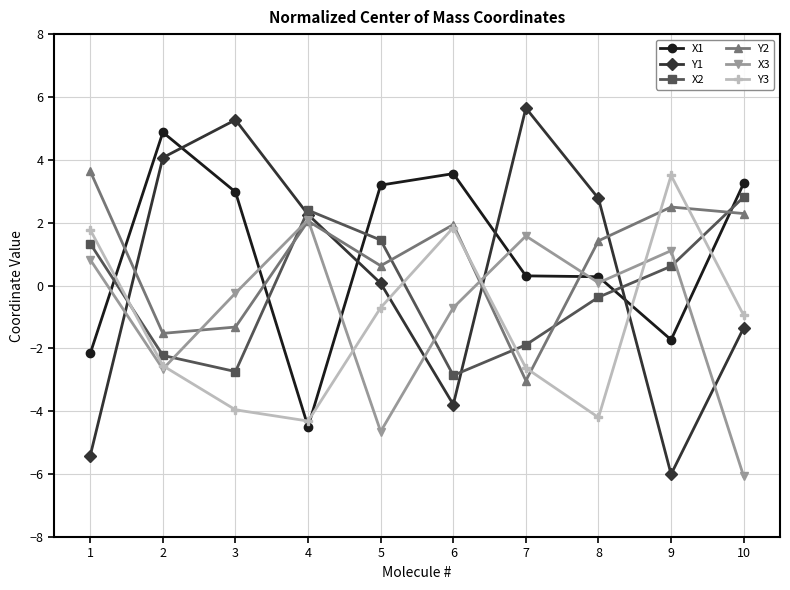

How many lines are shown in the chart?

6